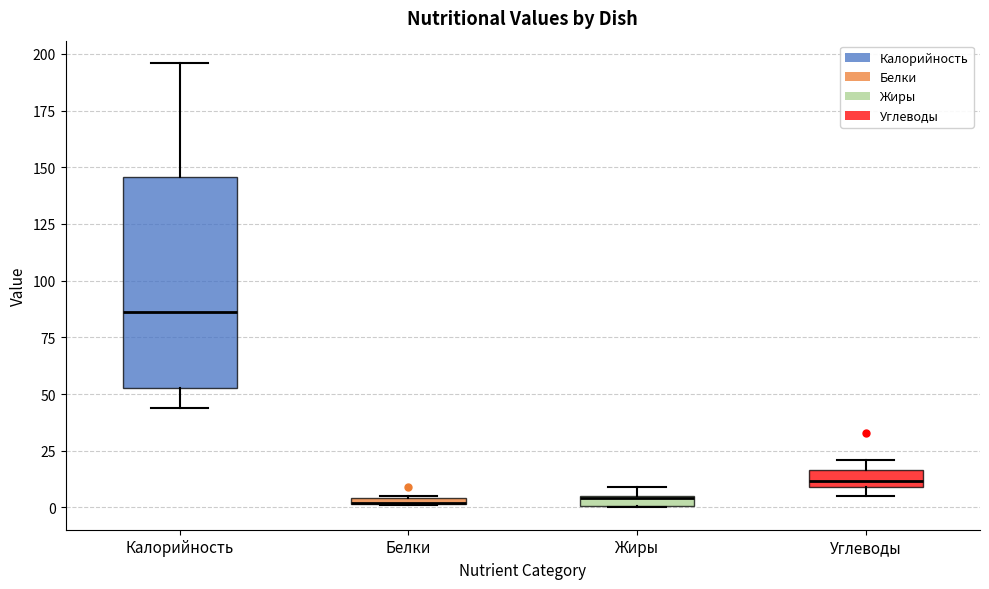

Where is the lower edge of the box for Углеводы on the y-axis? The values are not printed on the chart, so give them approximately, as read against the axis.

10